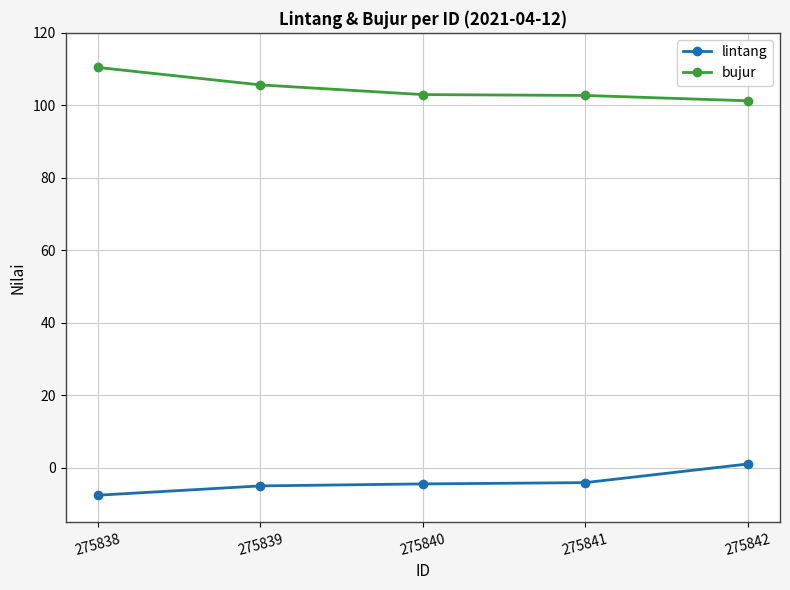

What is the difference between the maximum and minimum values in the lintang series?

8.6